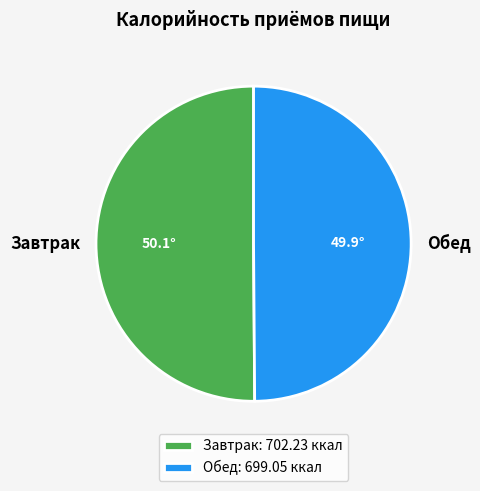

True or false: Завтрак accounts for 50% of the total.

True